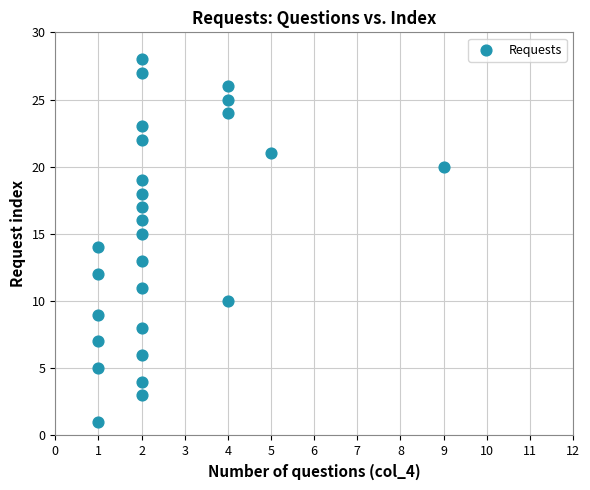

What is the range of Y values (max minus min)?

27